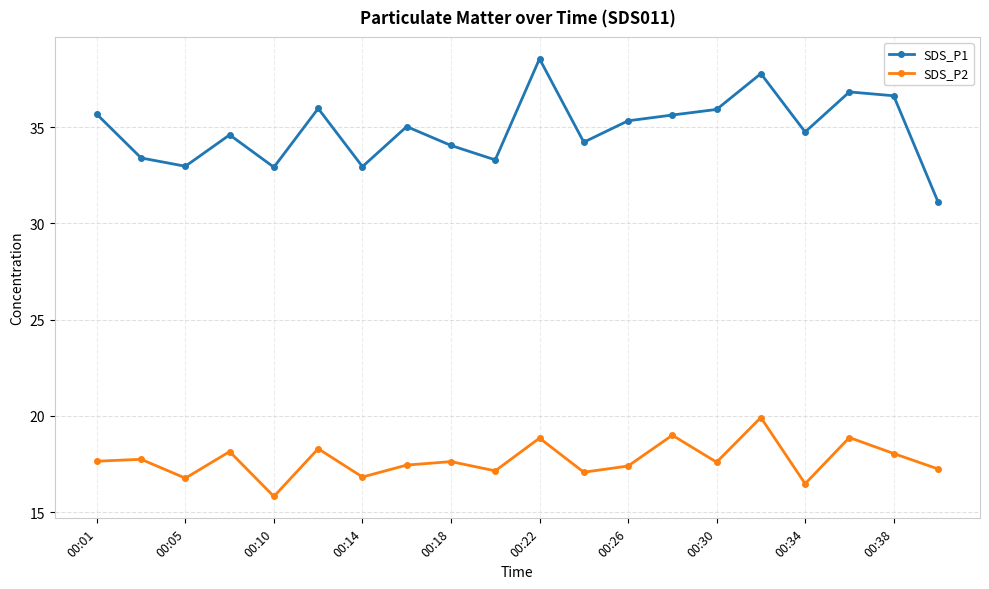

At how many categories does at least one series exceed 22?

20